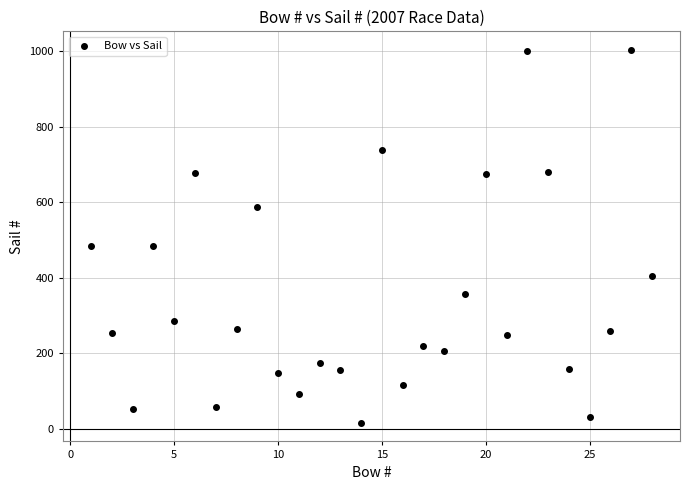

What is the range of Y values (max minus min)?

987